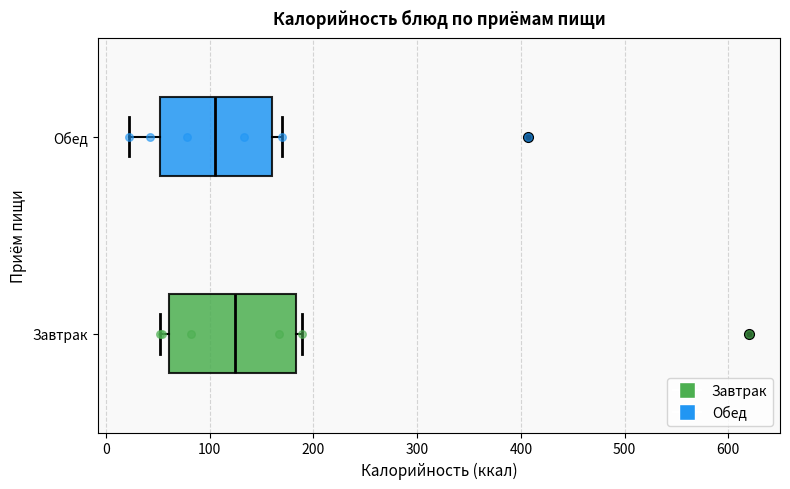

Reading bottom to top, read every box against the x-axis: the position of its median line, the range the box covers, and the ends of its whiskers. The values are not printed on the chart, so give them approximately, as read against the axis.

Завтрак: median 120, box 60 to 180, whiskers 50 to 190
Обед: median 110, box 50 to 160, whiskers 20 to 170